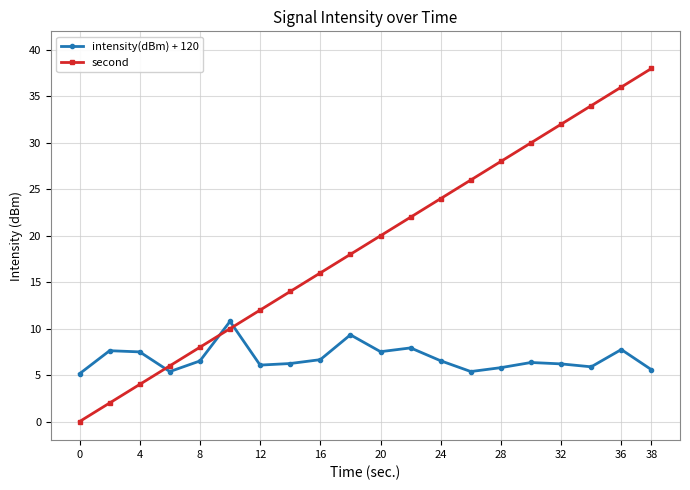

What is the maximum value for intensity(dBm) + 120?

10.8